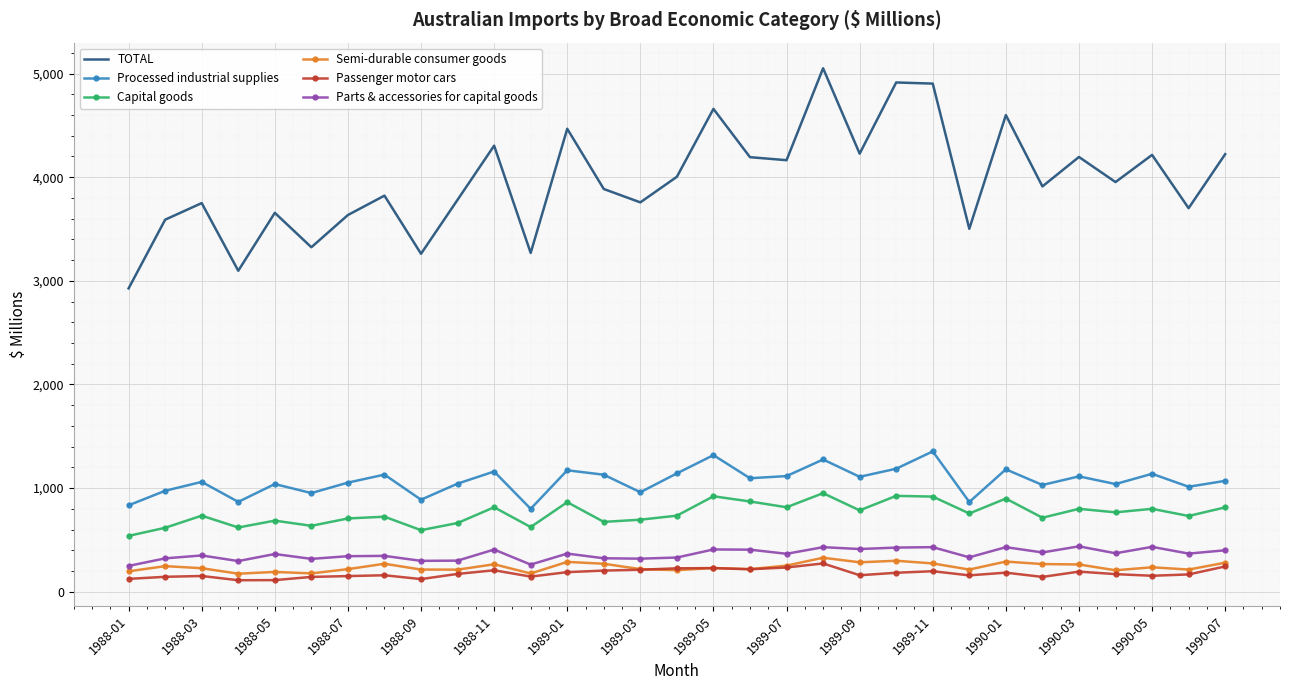

True or false: Processed industrial supplies and Semi-durable consumer goods cross at least once.

False